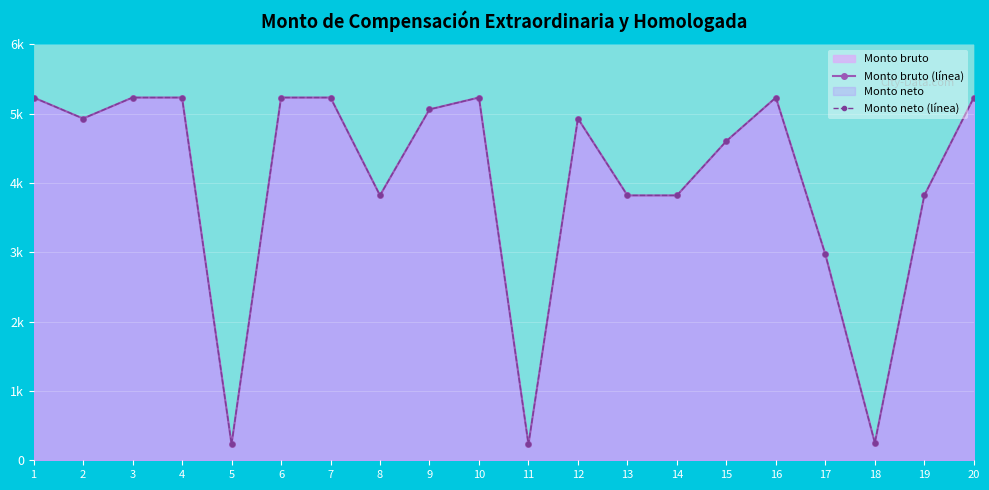

What is the lowest value of the Monto neto (línea) series?

230.0